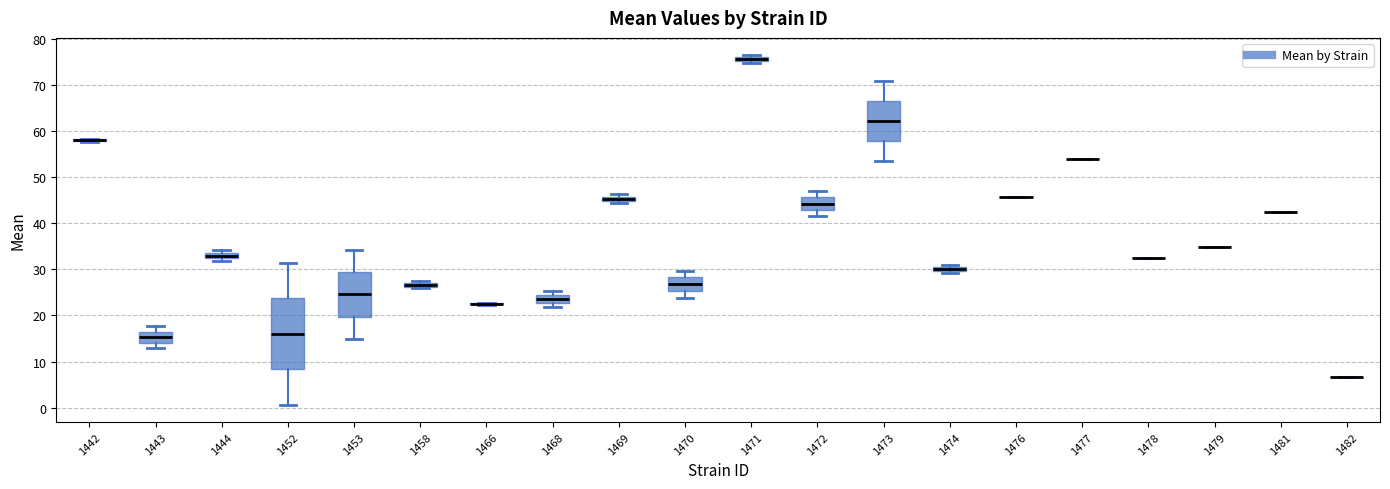

Which box is the tallest, from its lower edge to its upper edge?

1452